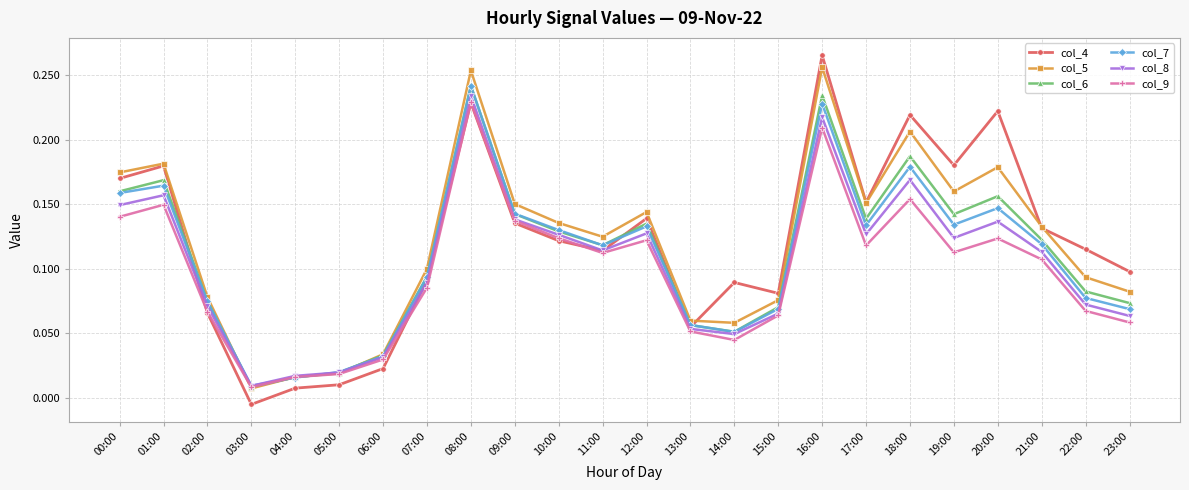

Which category has the highest value in the col_7 series?

08:00